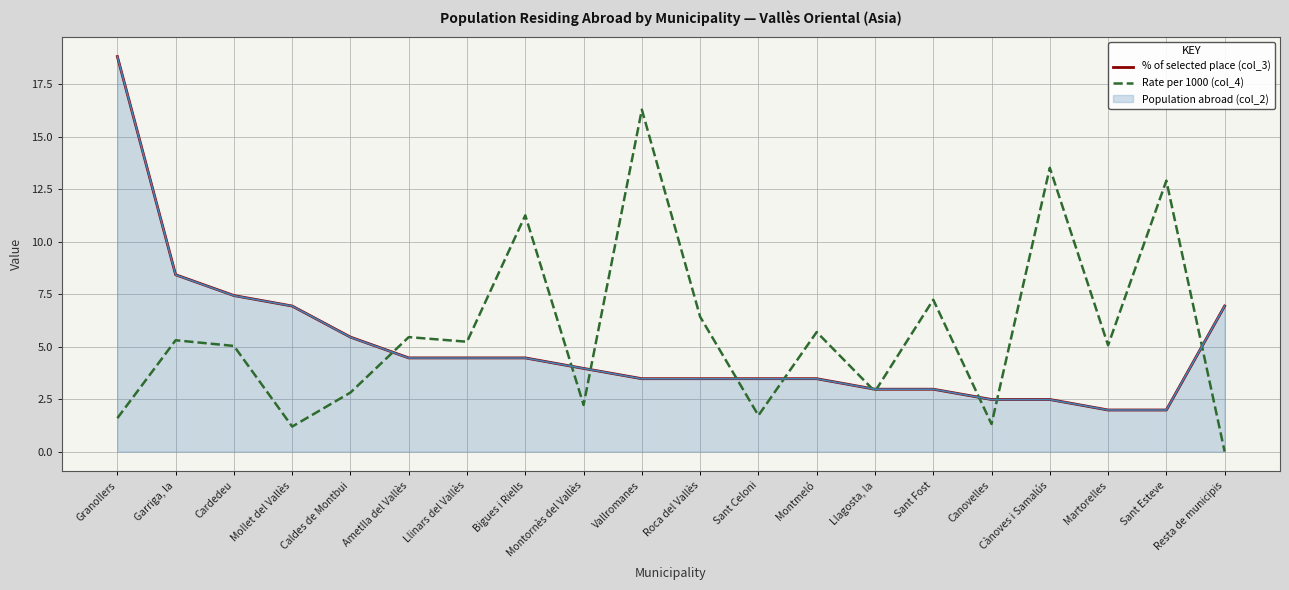

The value of Population abroad (col_2) at Granollers is 4.6. True or false?

False